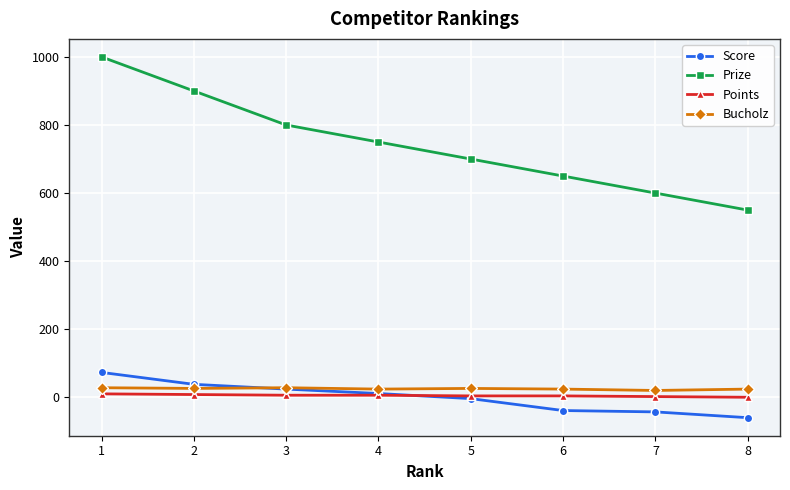

What is the lowest value of the Score series?

-60